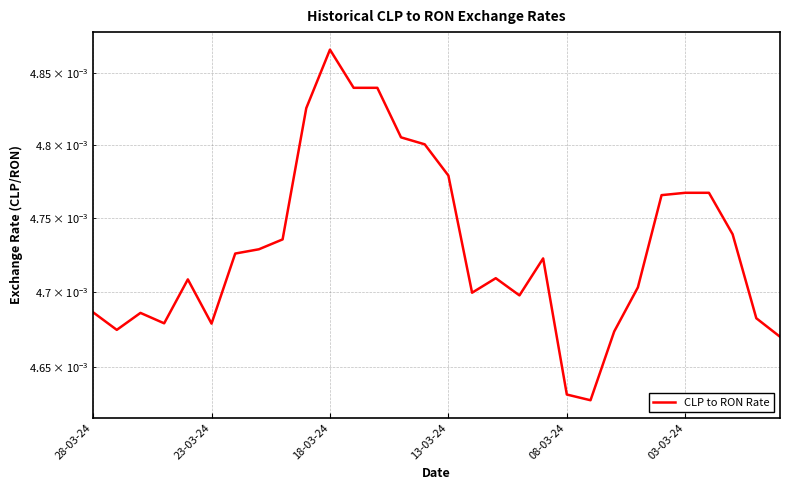

True or false: the data shows 0.0 at 18-03-24.

False